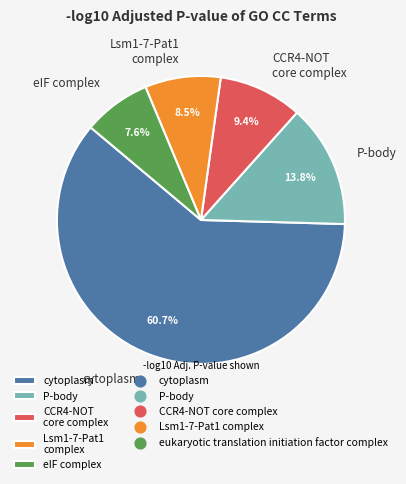

What is the majority slice?

cytoplasm